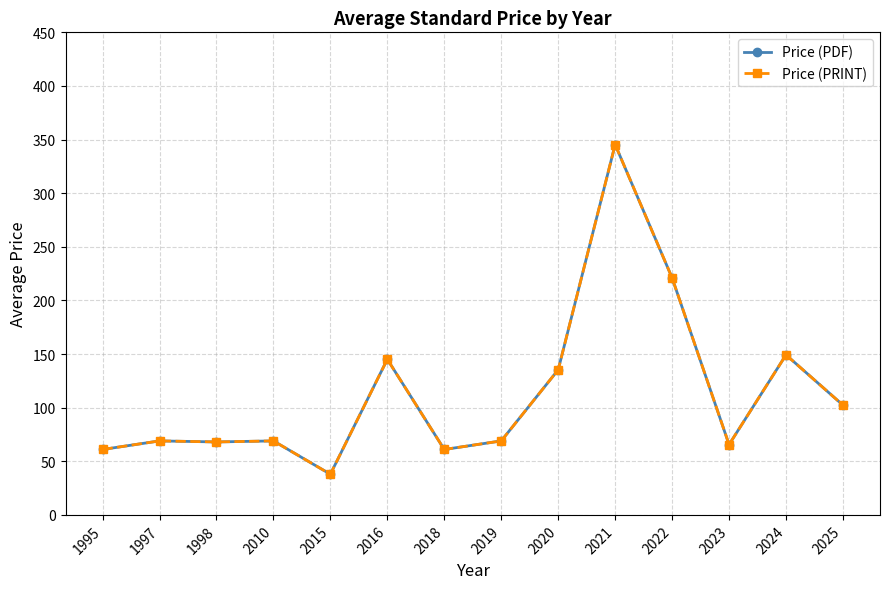

Does the chart have visible grid lines?

Yes